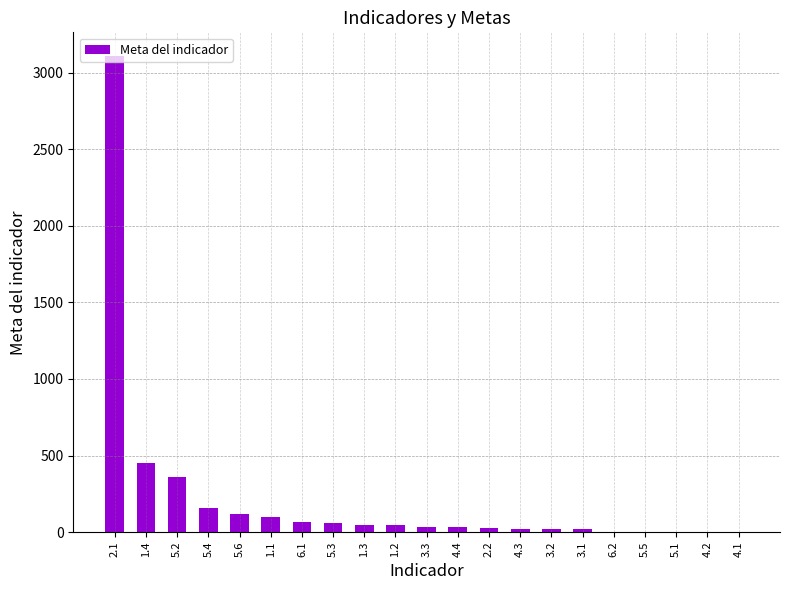

What is the average value?

222